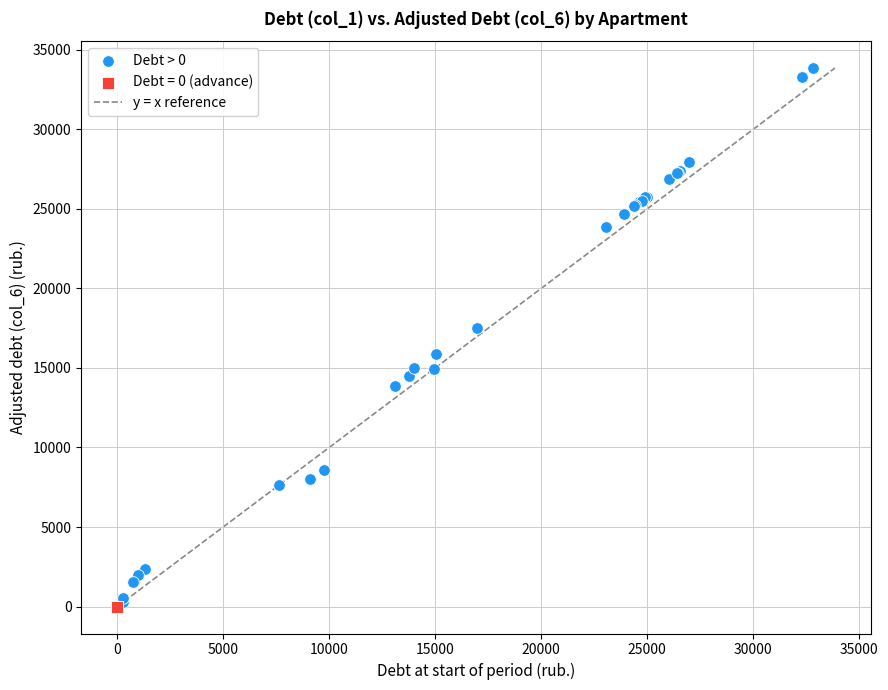

Which series reaches the maximum Y coordinate?

Debt > 0